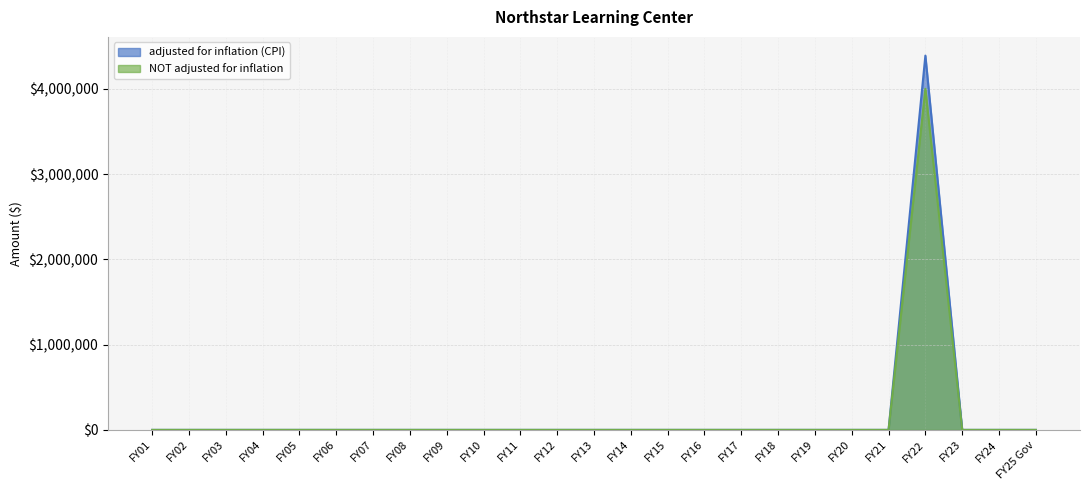

The value of adjusted for inflation (CPI) at FY24 is 0. True or false?

True